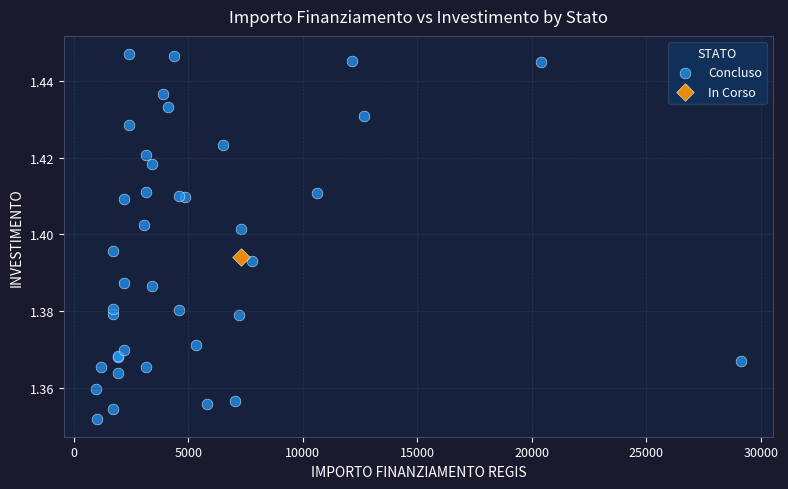

What are all the series names shown in the legend?

Concluso, In Corso